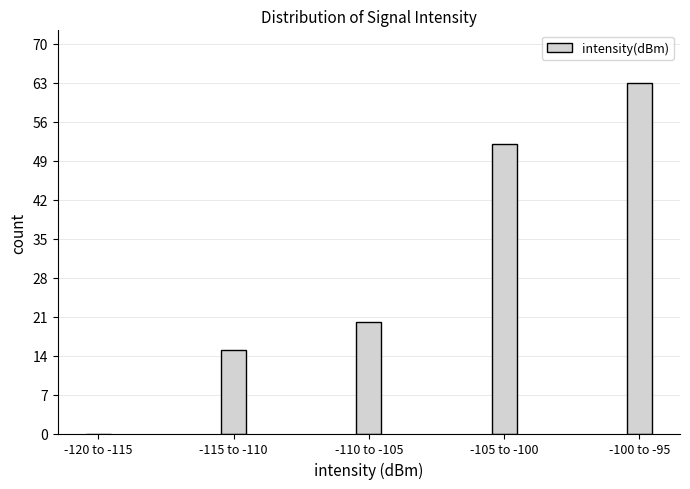

Reading left to right, list all the values displayed in this chart.

-120 to -115=0	-115 to -110=15	-110 to -105=20	-105 to -100=52	-100 to -95=63